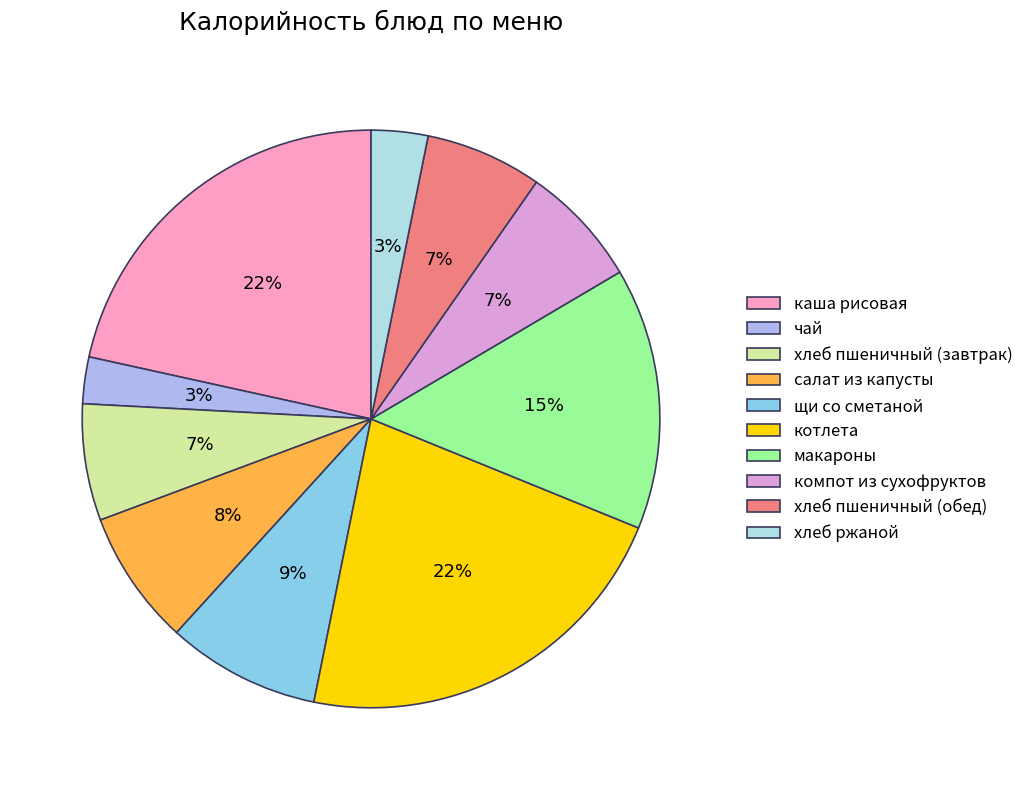

What is the ratio of the value at макароны to the value at каша рисовая?

0.7